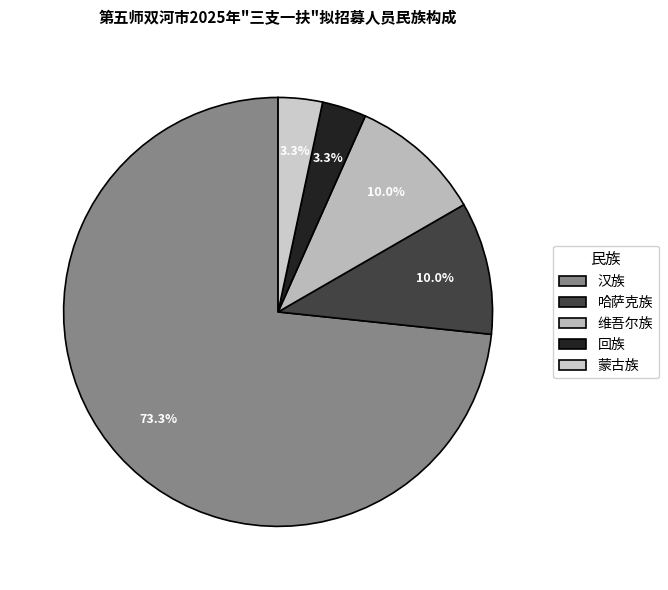

To the nearest percent, what is the difference between the largest and smallest slice percentages?

70%